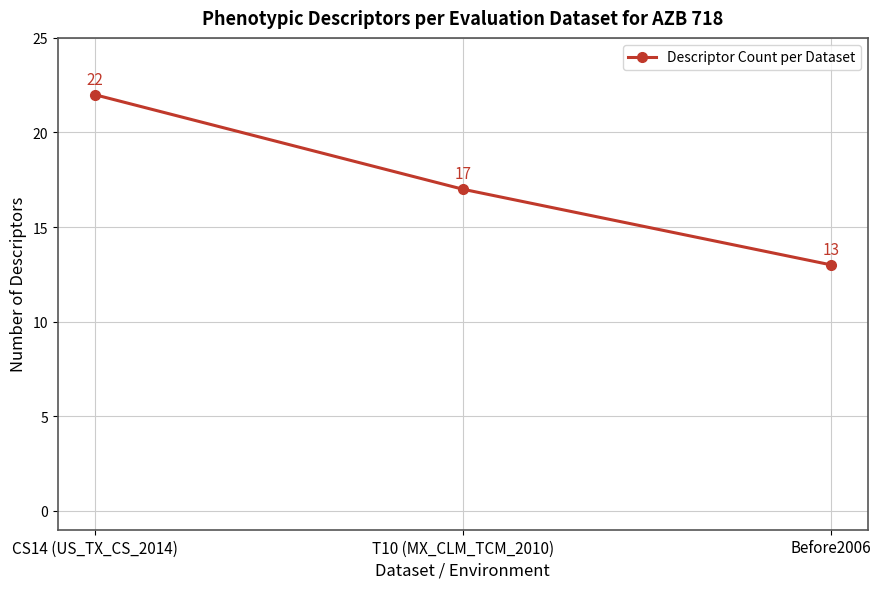

Reading left to right, what are all the values shown in this chart?

22	17	13